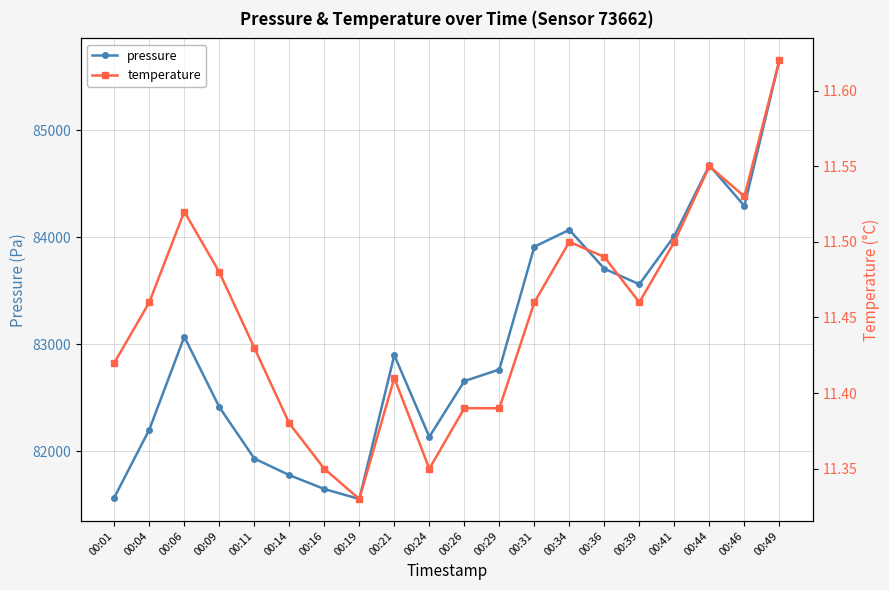

What is the sum of the temperature values at 00:34 and 00:46?

23.0